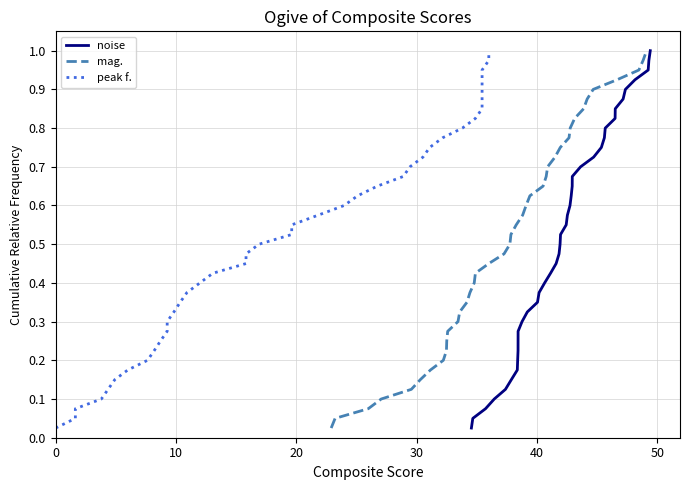

The noise series shows 0.1 at 60. True or false?

False